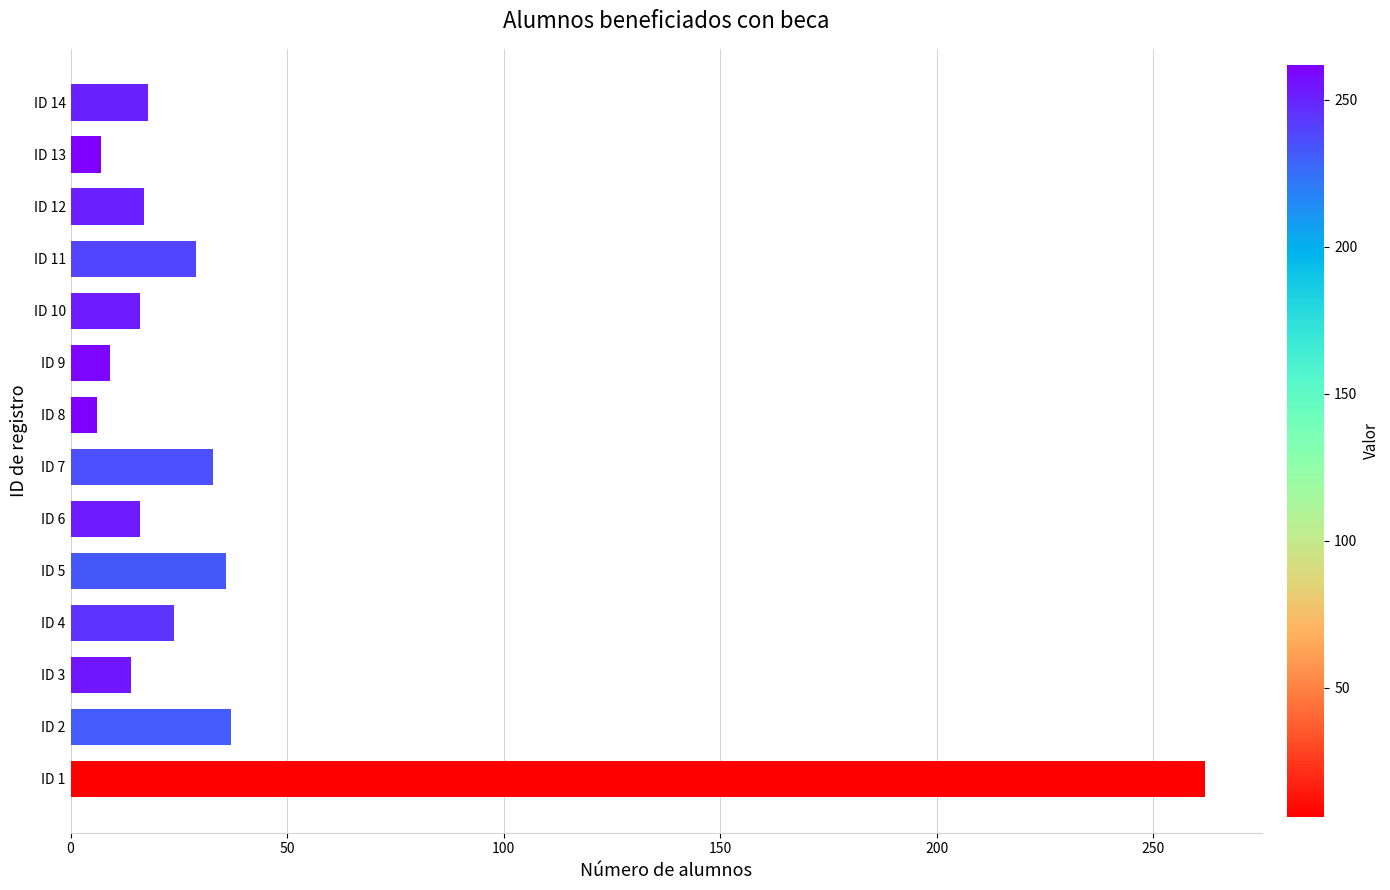

What is the maximum value shown in the chart?

262